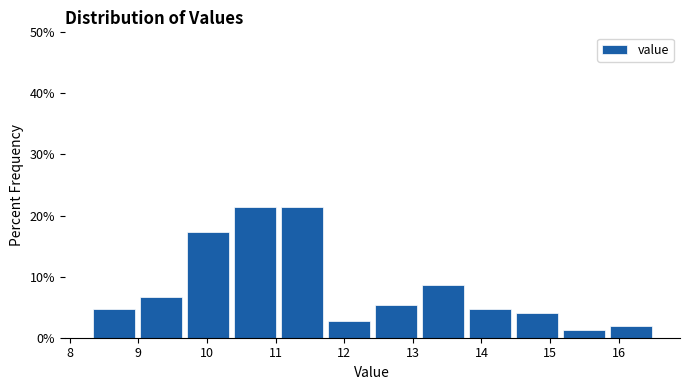

How tall is the bar that spans 12.4 to 13.1 on the x-axis? Neither the bar edges nor the heights are printed on the chart, so give them approximately, as read against the axes.

5